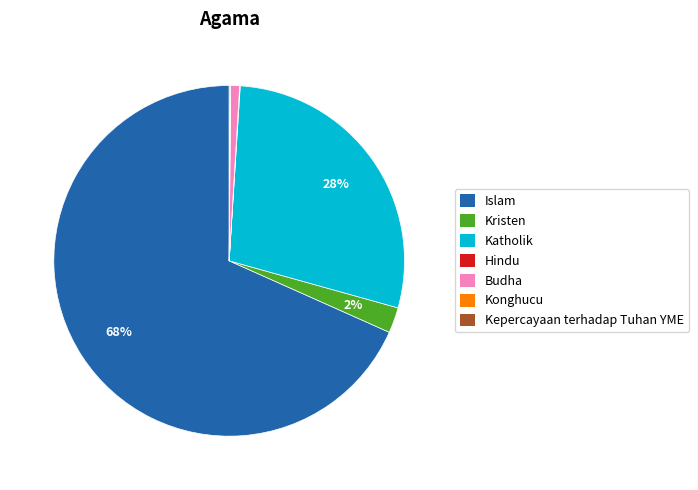

To the nearest percent, what is the combined percentage of Katholik and Budha?

29%